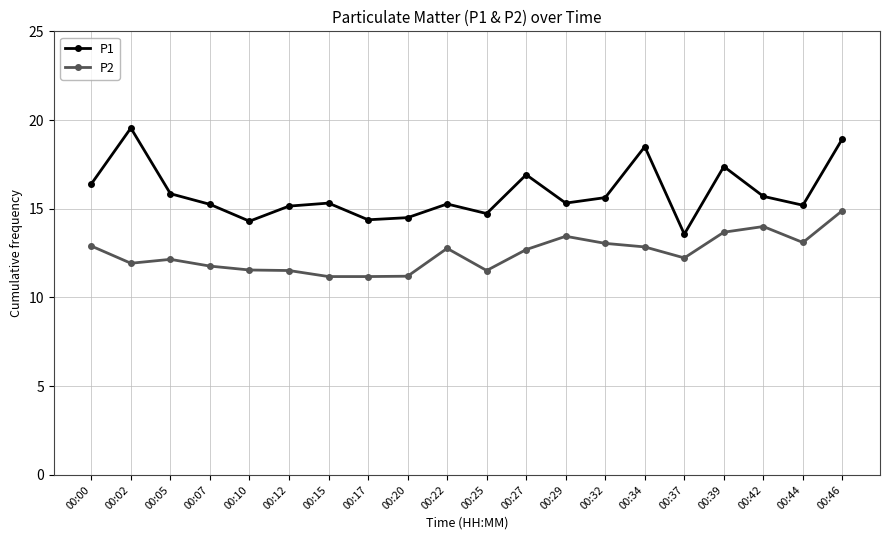

What are all the series names shown in the legend?

P1, P2